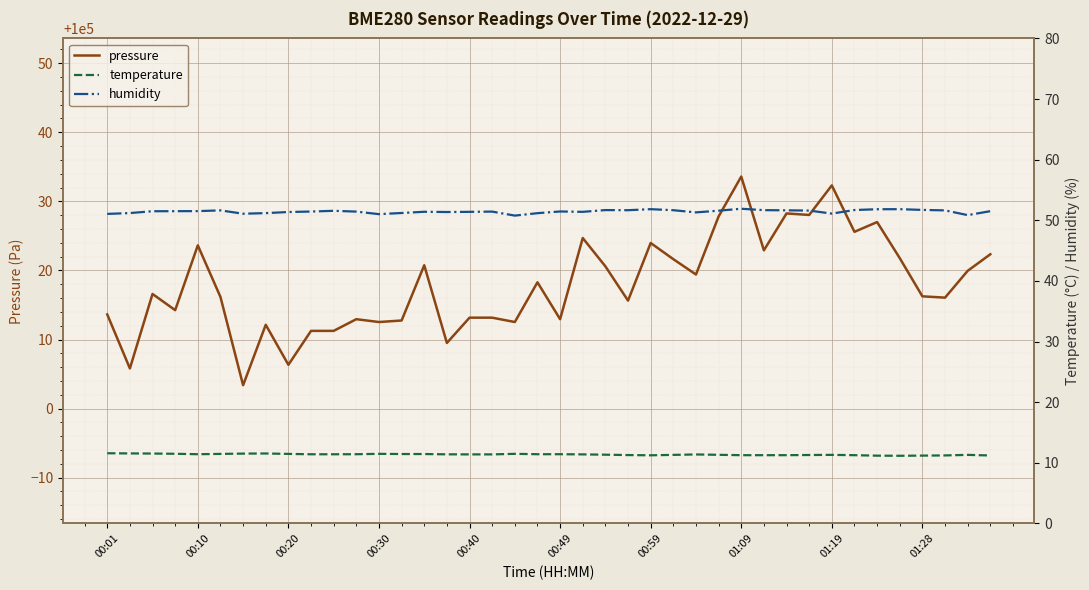

The value of temperature at 26 is 11.4. True or false?

True